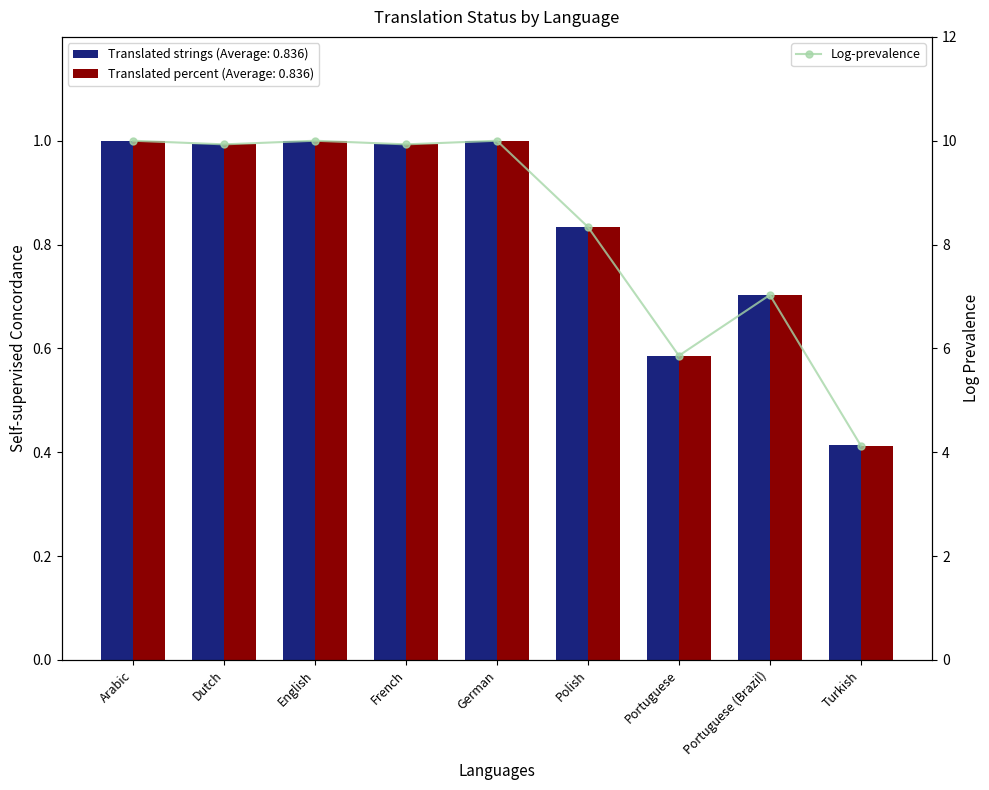

What is the average value?

8.4